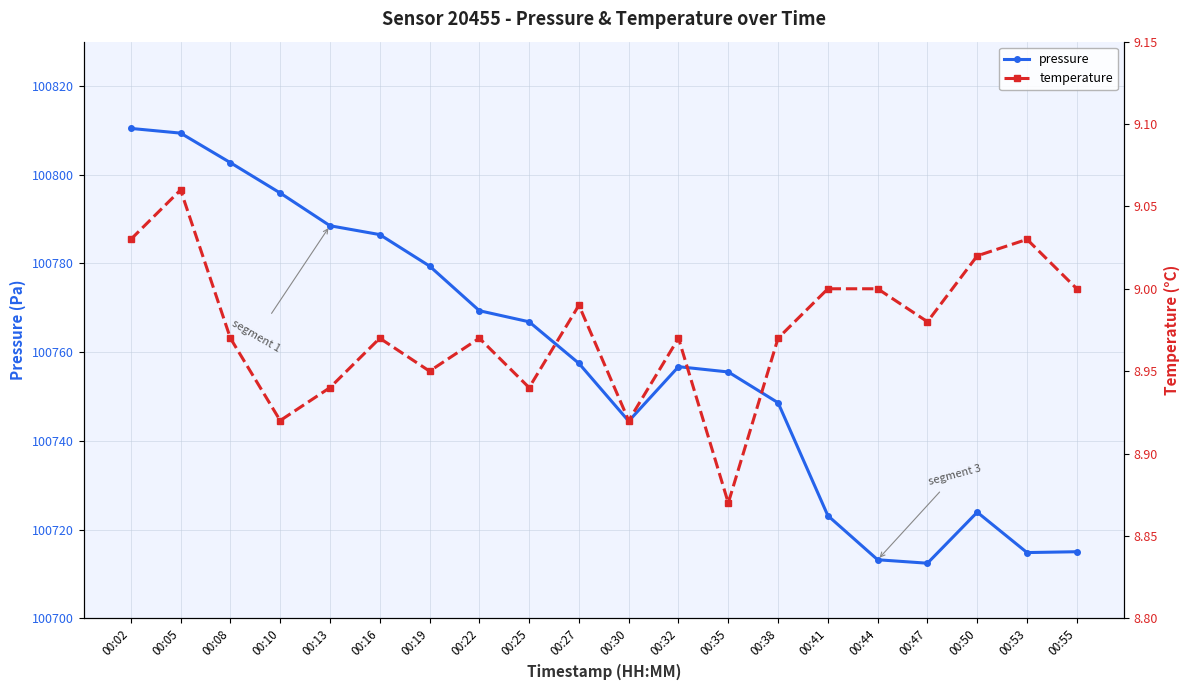

How many interior local peaks does the temperature series have?

6